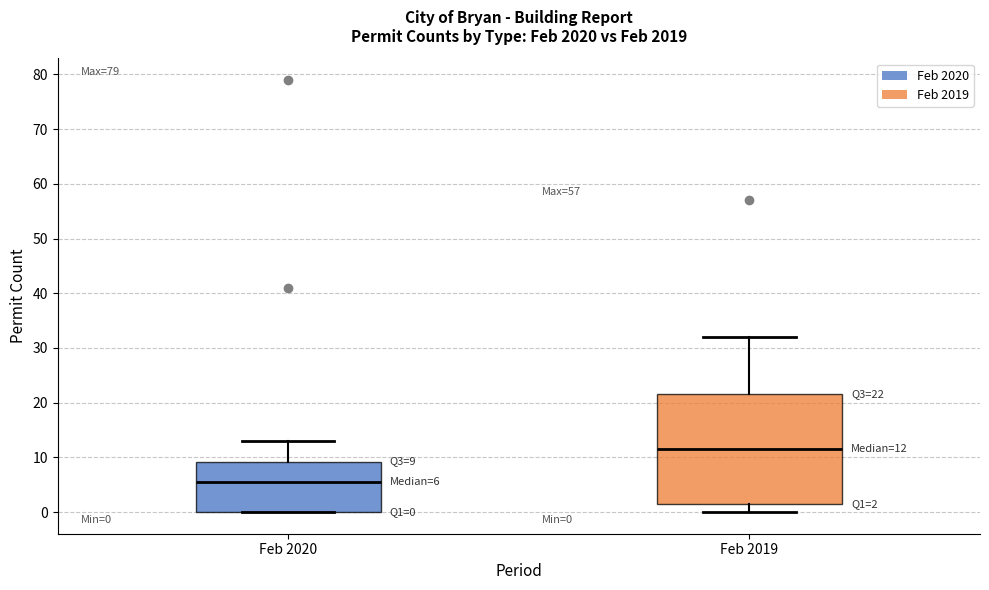

Which box is the tallest, from its lower edge to its upper edge?

Feb 2019